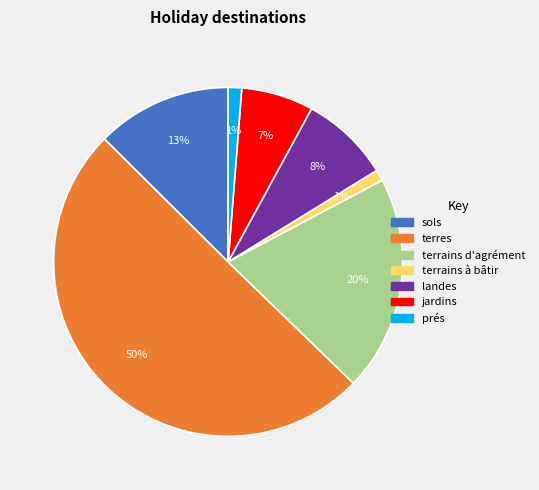

To the nearest percent, what is the average slice percentage?

14%